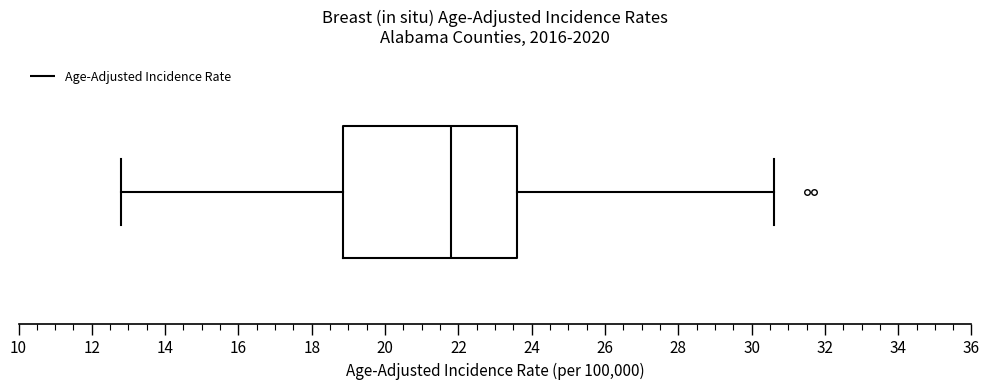

Where is the right edge of the box on the x-axis? The values are not printed on the chart, so give them approximately, as read against the axis.

23.6